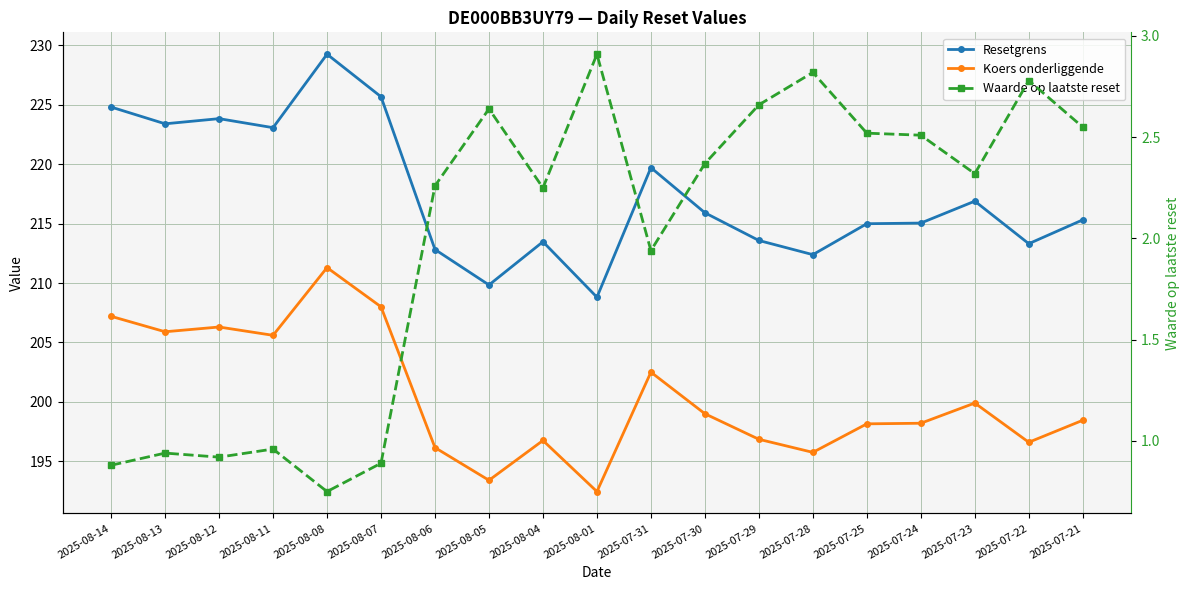

Reading left to right, extract all data points from this chart.

Resetgrens: 224.8	223.4	223.8	223.1	229.3	225.7	212.8	209.8	213.5	208.8	219.7	215.9	213.6	212.4	215.0	215.0	216.9	213.3	215.3
Koers onderliggende: 207.2	205.9	206.3	205.6	211.3	208.0	196.2	193.4	196.8	192.4	202.5	199.0	196.8	195.8	198.2	198.2	199.9	196.6	198.4
Waarde op laatste reset: 0.9	0.9	0.9	1.0	0.8	0.9	2.3	2.6	2.2	2.9	1.9	2.4	2.7	2.8	2.5	2.5	2.3	2.8	2.5